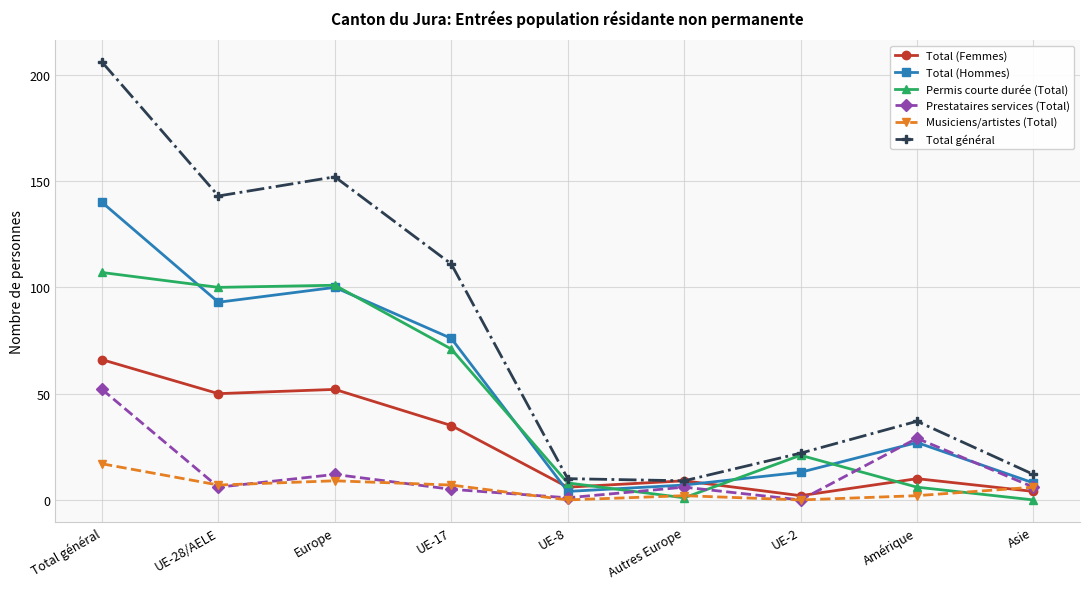

What is the difference between the highest and lowest values at UE-17?

106